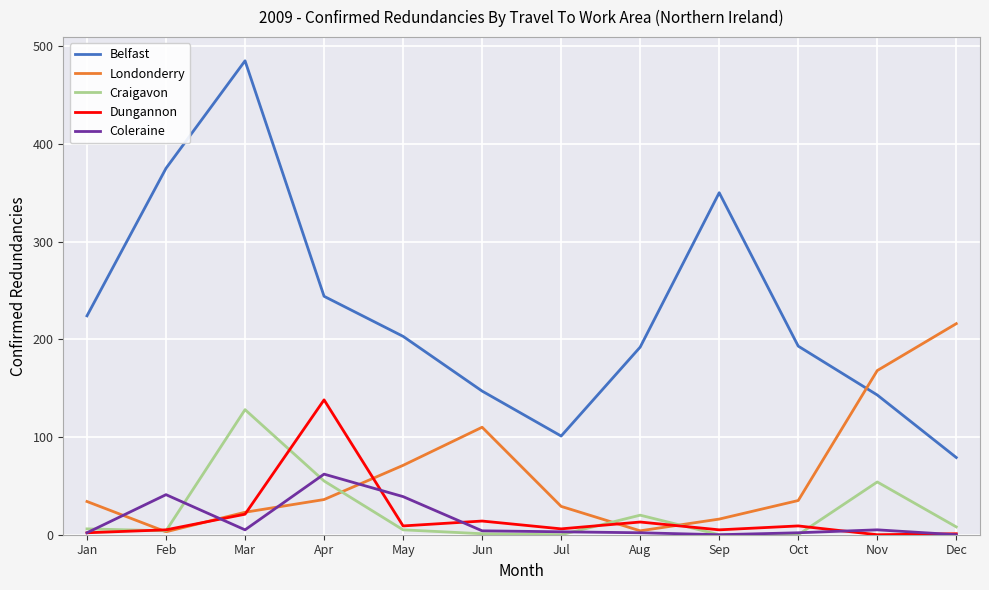

What is the difference between the second highest and minimum values in the Londonderry series?

165